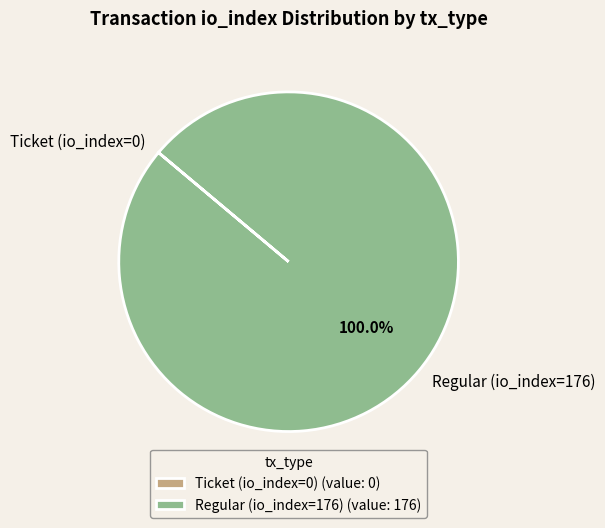

Does Regular (io_index=176) represent more than half of the total?

Yes